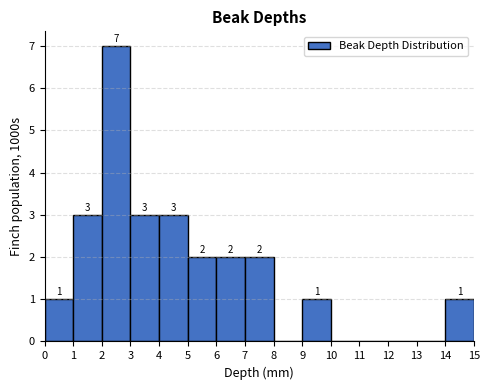

Over which range of the x-axis is the bar tallest?

2 to 3